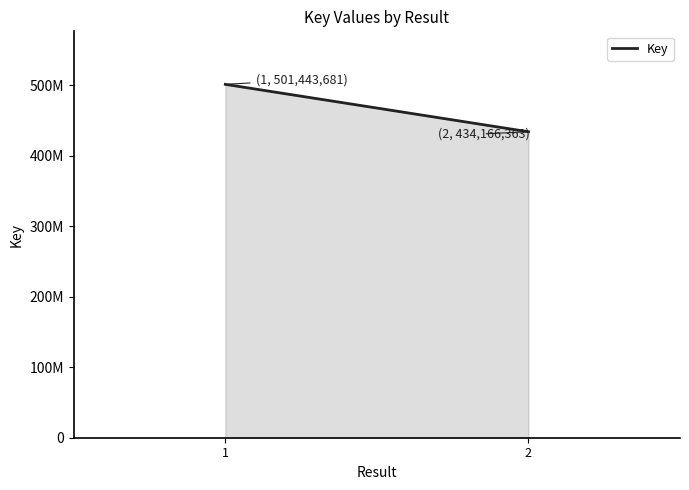

How many lines are shown in the chart?

1